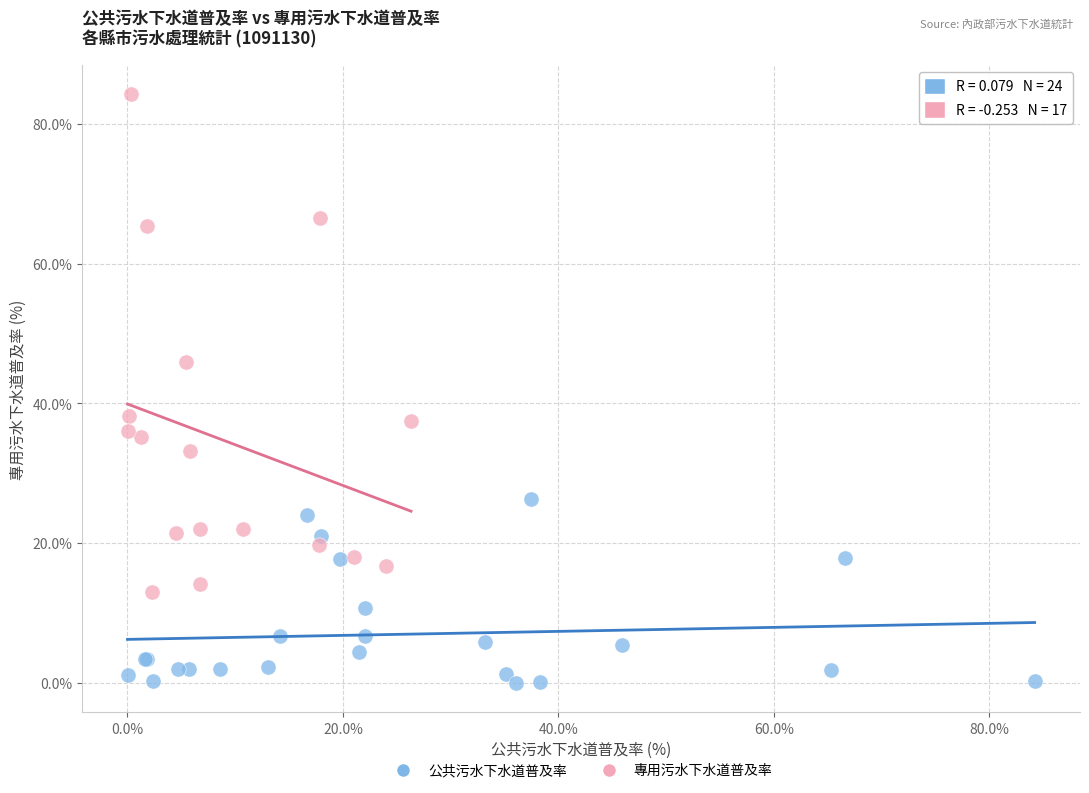

Which series has the widest spread of Y values?

專用污水下水道普及率